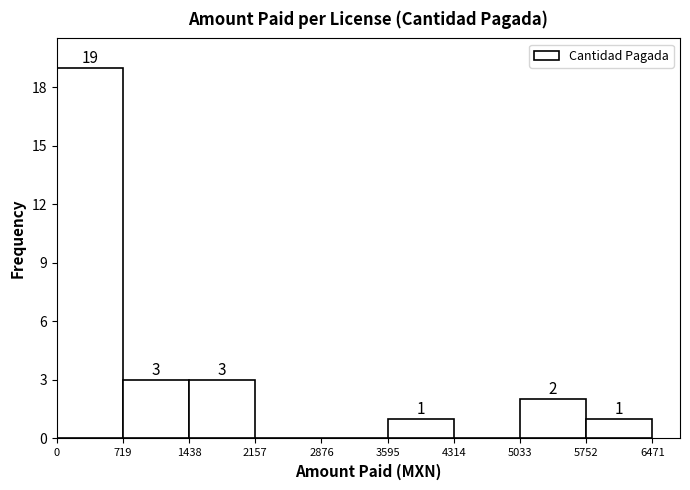

Over which range of the x-axis is the bar tallest?

0 to 700